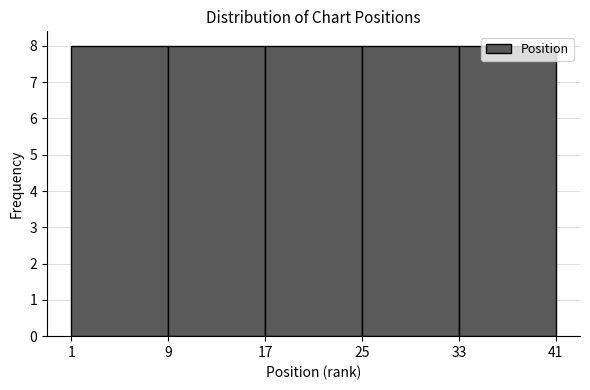

How tall is the bar that spans 1 to 9 on the x-axis? The values are not printed on the chart, so give them approximately, as read against the axis.

8